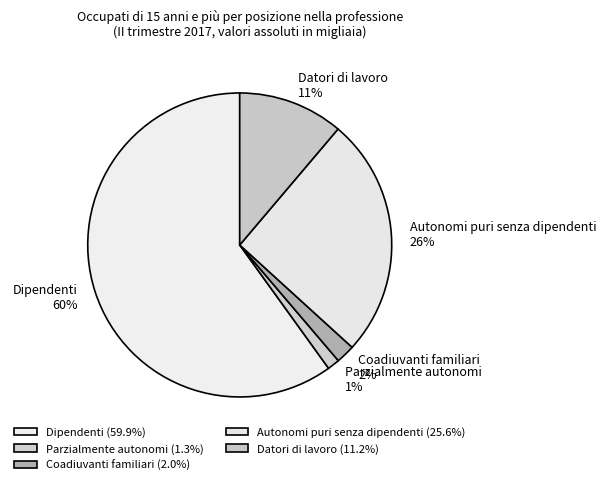

Is the sum of Parzialmente autonomi and Autonomi puri senza dipendenti greater than half?

No